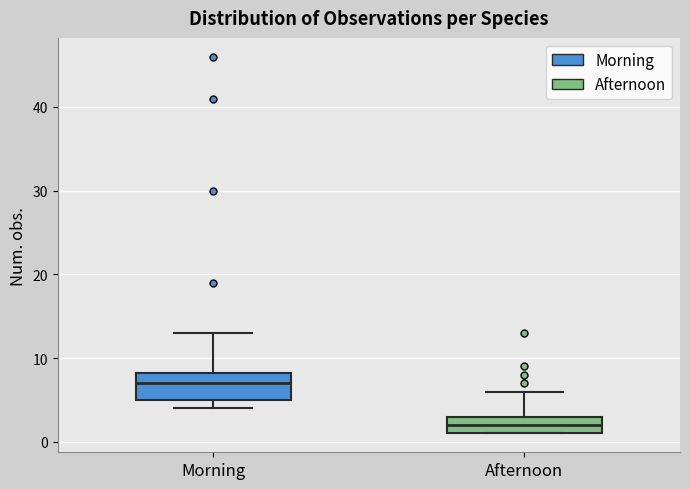

Reading left to right, read every box against the y-axis: the position of its median line, the range the box covers, and the ends of its whiskers. The values are not printed on the chart, so give them approximately, as read against the axis.

Morning: median 7, box 5 to 8, whiskers 4 to 13
Afternoon: median 2, box 1 to 3, whiskers 1 to 6